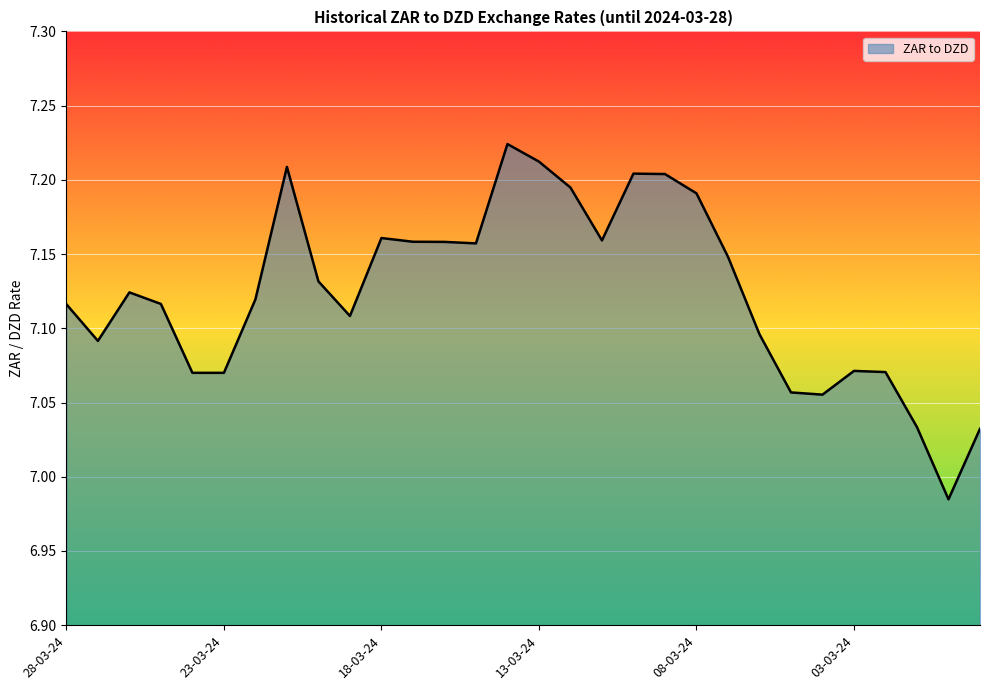

Does the chart display data point markers on the line(s)?

No